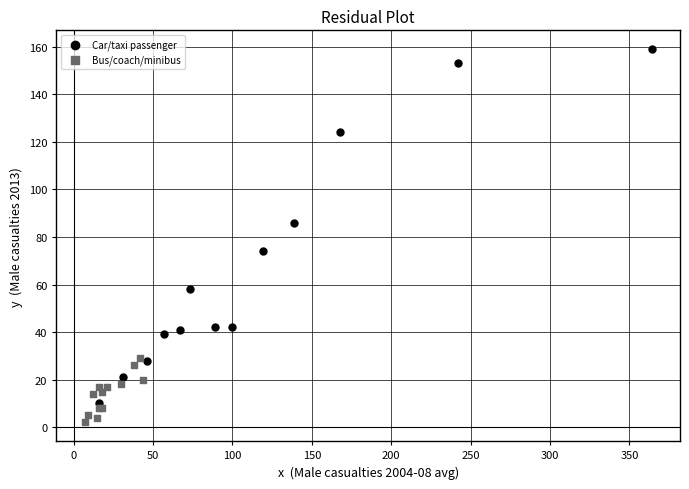

Which series contains the highest Y value?

Car/taxi passenger